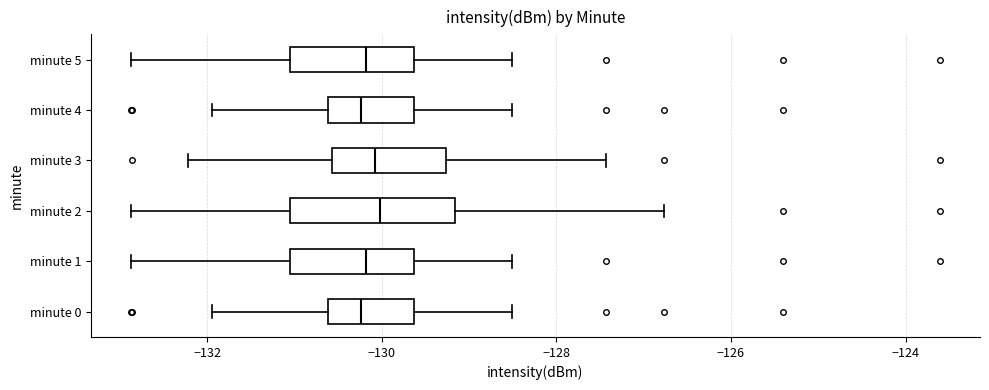

Where is the right edge of the box for minute 0 on the x-axis? The values are not printed on the chart, so give them approximately, as read against the axis.

-129.6